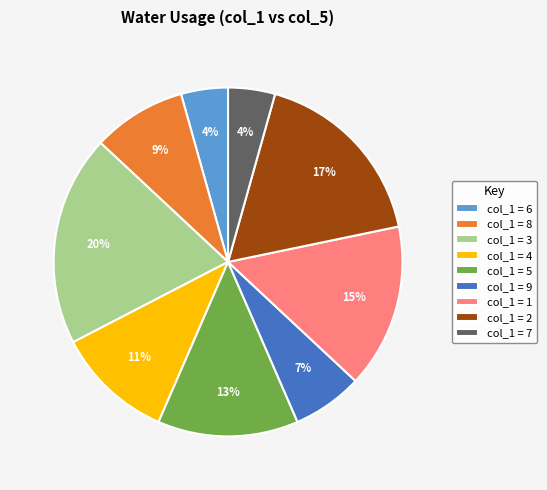

Is col_1 = 1 the majority of the pie?

No